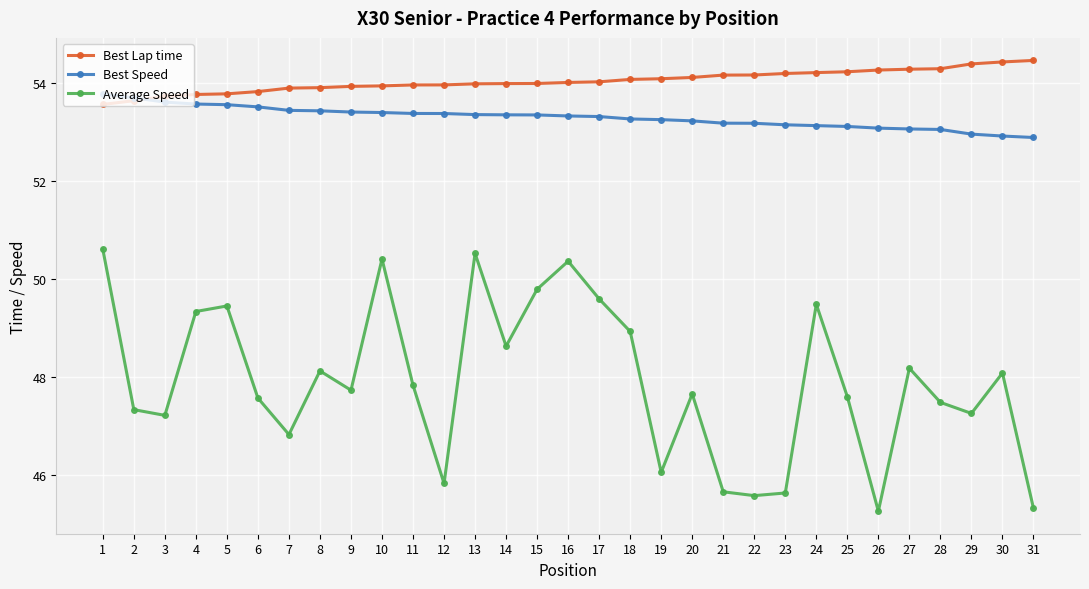

True or false: Best Lap time has a value of 94.4 at 15.

False